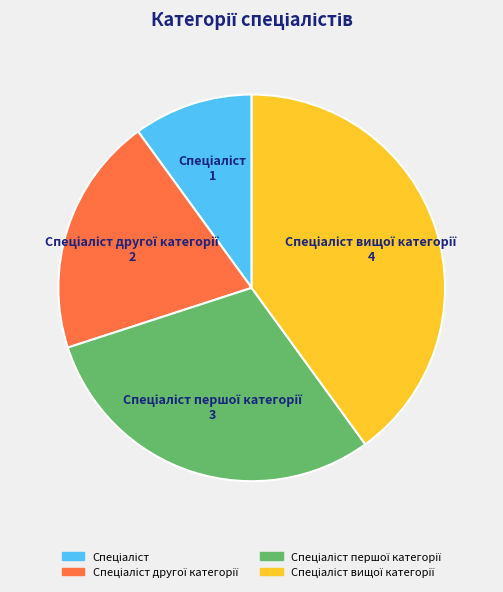

Count the number of slices in the pie.

4